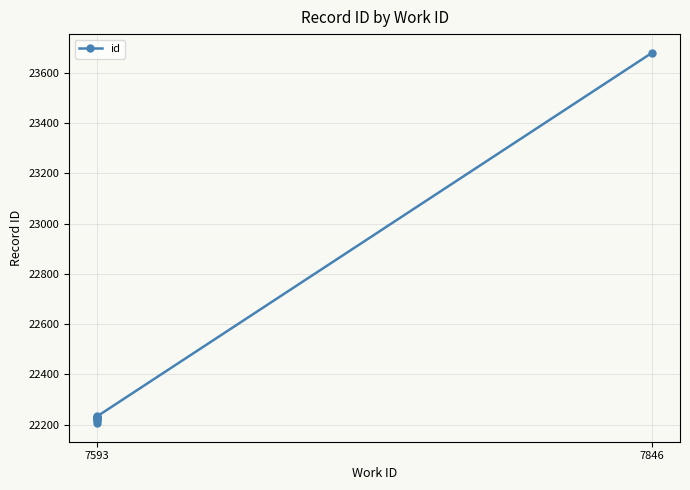

What is the approximate value at 7593?

22222